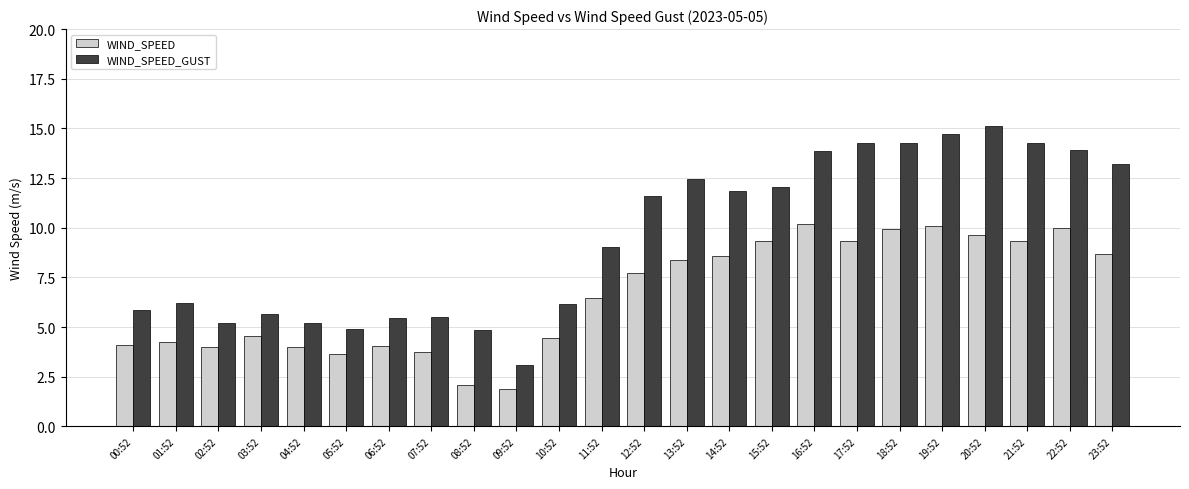

List the series in order of their peak value, lowest first.

WIND_SPEED, WIND_SPEED_GUST